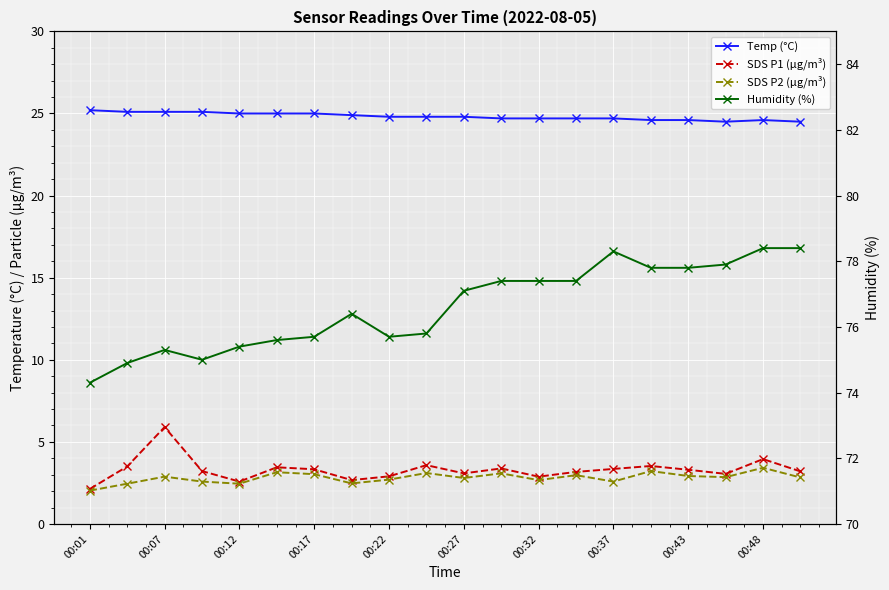

What is the average value of the Temp (°C) series?

24.8